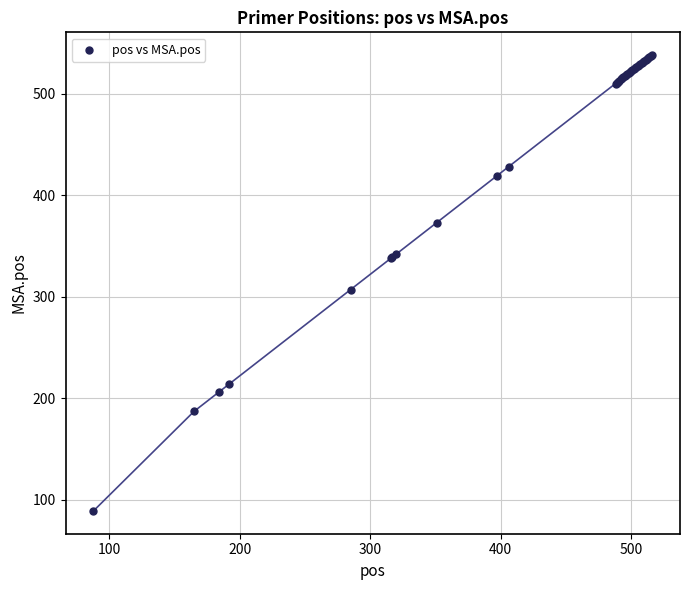

What Y value in the scatter plot is closest to 313?

307